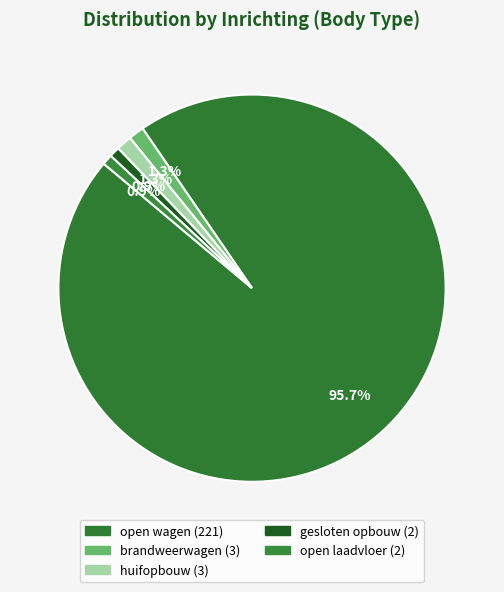

Rank the categories by value from highest to lowest.

open wagen, brandweerwagen, huifopbouw, gesloten opbouw, open laadvloer